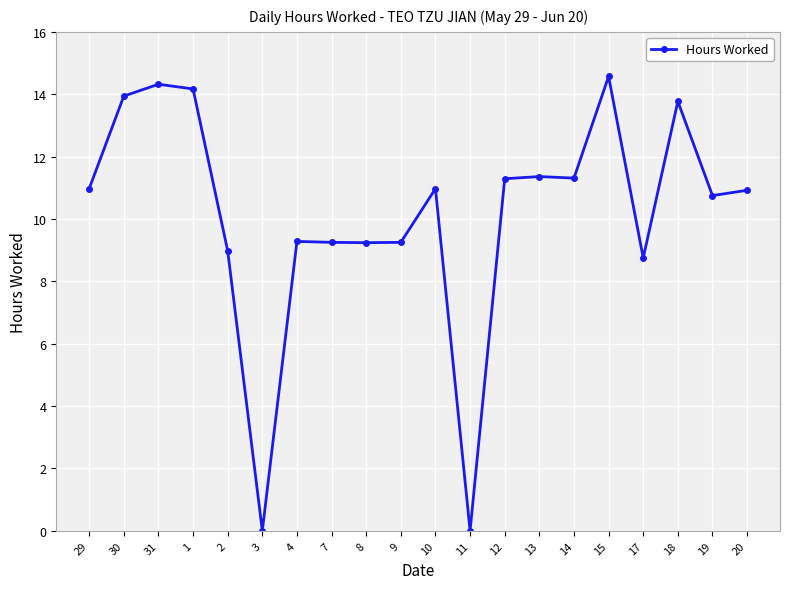

What is the sum of all values?

203.1